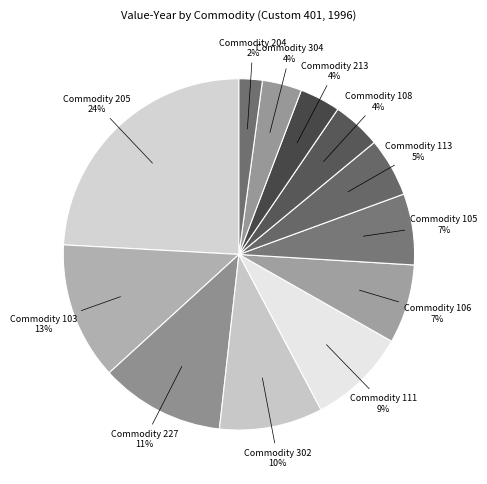

The Commodity 105 slice represents 14% of the pie. True or false?

False